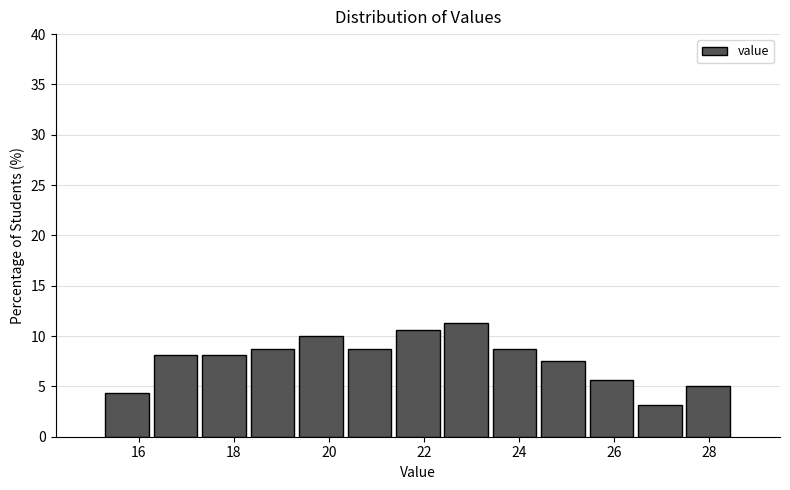

Reading left to right, list every bar in this chart as the range it spans on the x-axis followed by its height. Neither the bar edges nor the heights are printed on the chart, so give them approximately, as read against the axes.

15.2 to 16.2: 4.5
16.2 to 17.2: 8.0
17.2 to 18.4: 8.0
18.4 to 19.4: 9.0
19.4 to 20.4: 10.0
20.4 to 21.4: 9.0
21.4 to 22.4: 10.5
22.4 to 23.4: 11.5
23.4 to 24.4: 9.0
24.4 to 25.4: 7.5
25.4 to 26.4: 5.5
26.4 to 27.4: 3.0
27.4 to 28.6: 5.0